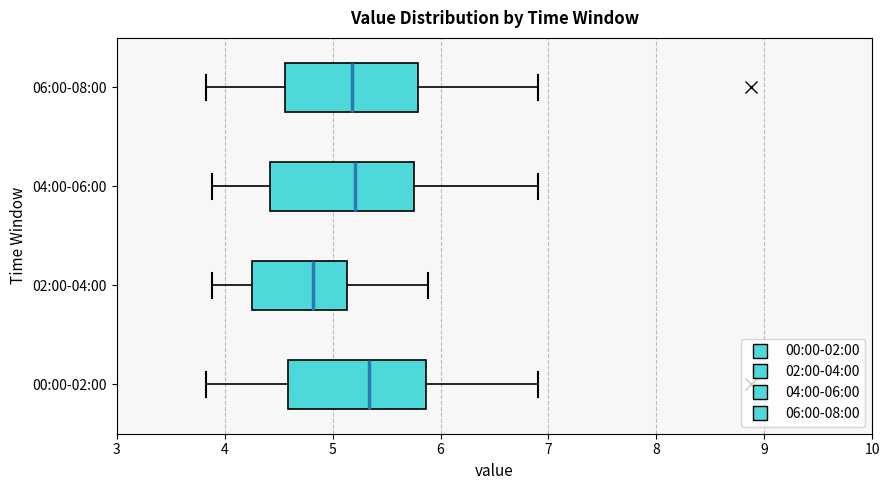

Reading bottom to top, read every box against the x-axis: the position of its median line, the range the box covers, and the ends of its whiskers. The values are not printed on the chart, so give them approximately, as read against the axis.

00:00-02:00: median 5.3, box 4.6 to 5.9, whiskers 3.8 to 6.9
02:00-04:00: median 4.8, box 4.3 to 5.1, whiskers 3.9 to 5.9
04:00-06:00: median 5.2, box 4.4 to 5.8, whiskers 3.9 to 6.9
06:00-08:00: median 5.2, box 4.6 to 5.8, whiskers 3.8 to 6.9